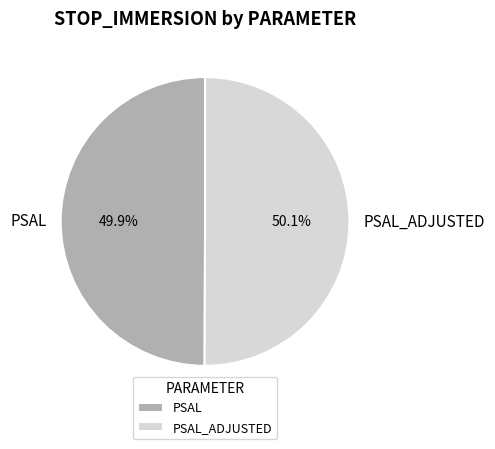

Does any single category account for the majority?

Yes